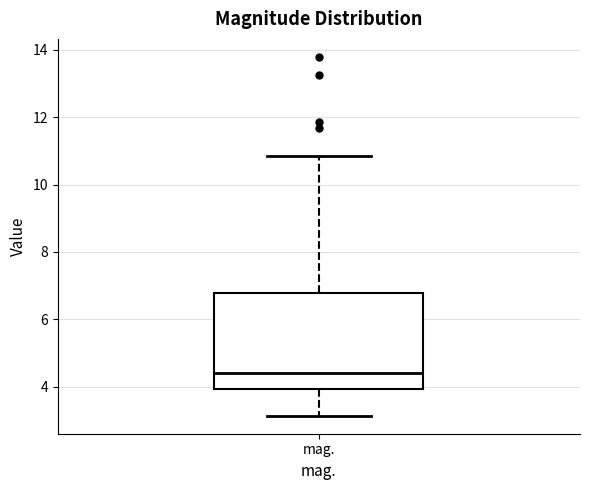

Transcribe this box plot: give where the median line is, the range the box spans, and where the two whiskers end, as read against the y-axis. The values are not printed on the chart, so give them approximately, as read against the axis.

median 4.4, box 4.0 to 6.8, whiskers 3.2 to 10.8